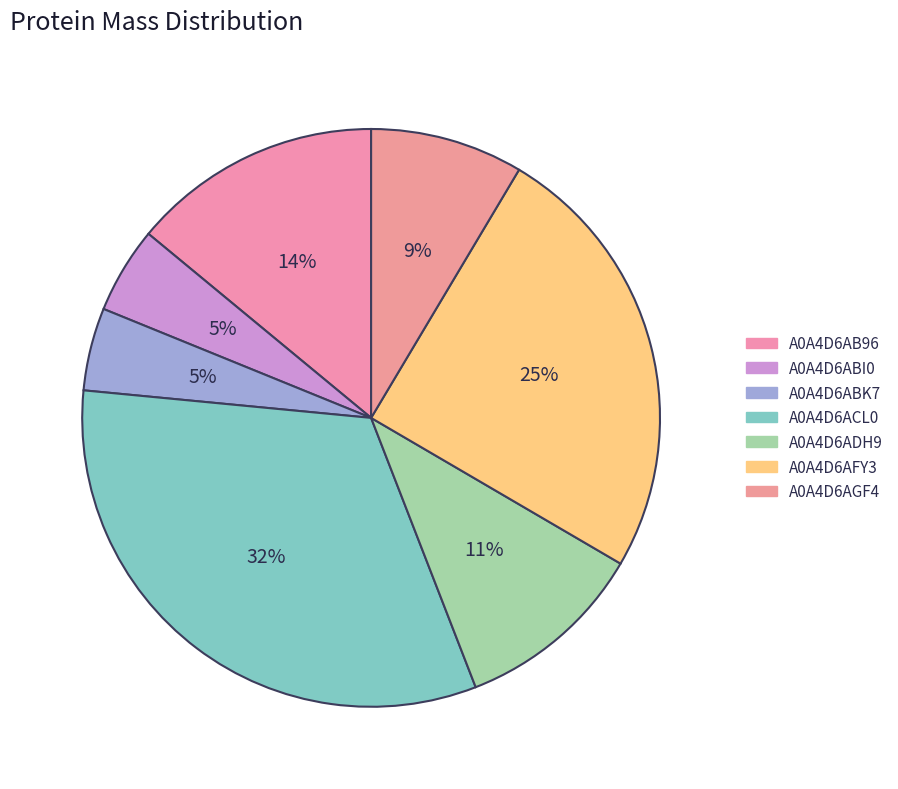

To the nearest percent, what is the average slice percentage?

14%